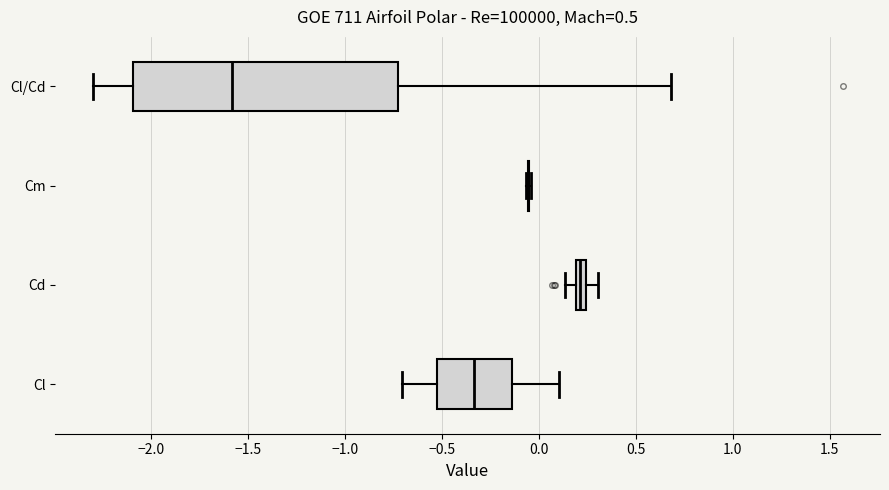

Where is the right edge of the box for Cd on the x-axis? The values are not printed on the chart, so give them approximately, as read against the axis.

0.25